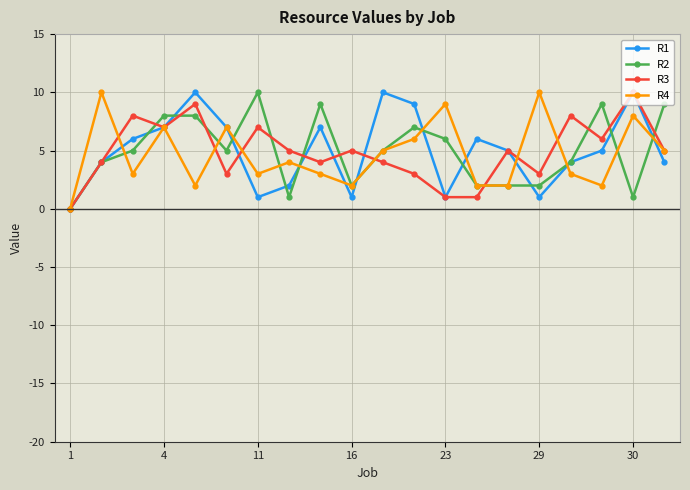

How many series are shown in this chart?

4